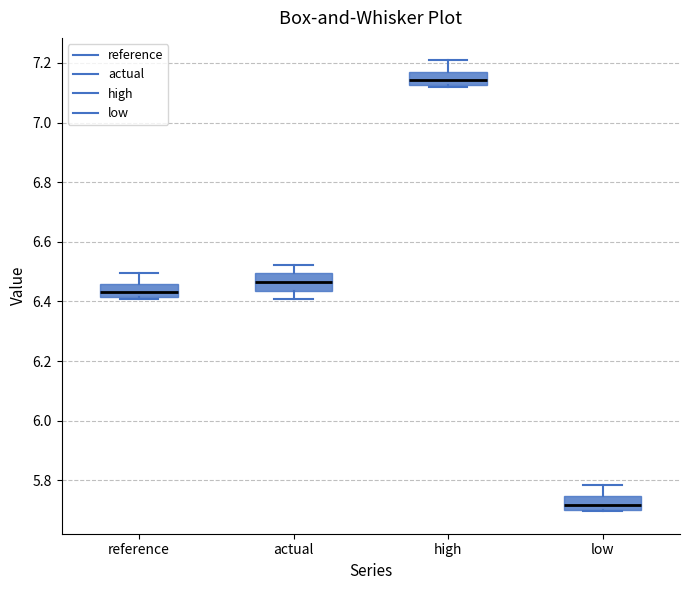

Where does the median line of the box for actual sit on the y-axis? The values are not printed on the chart, so give them approximately, as read against the axis.

6.46